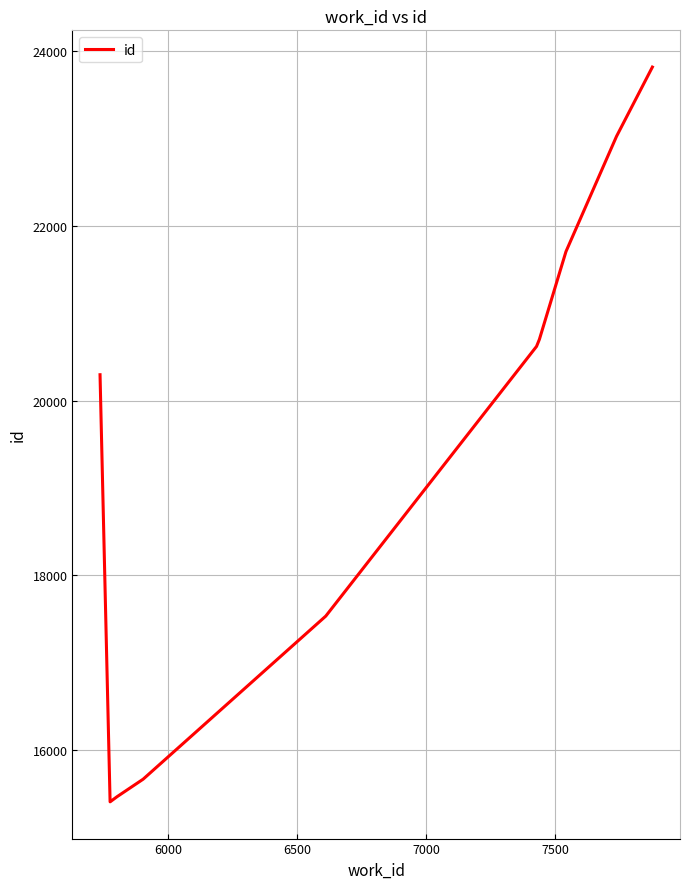

What is the difference between the maximum and minimum values?

8402